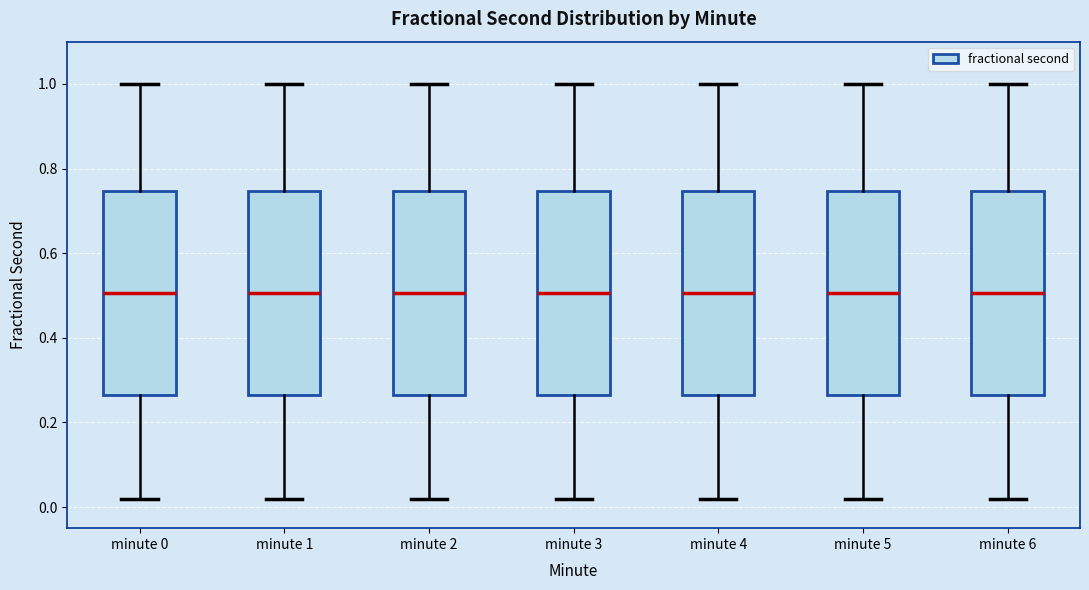

Where does the upper whisker of the box for minute 0 end on the y-axis? The values are not printed on the chart, so give them approximately, as read against the axis.

1.00